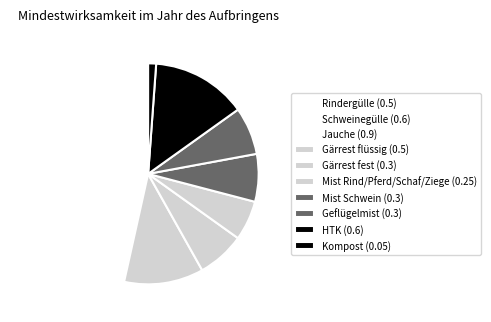

To the nearest percent, what is the average slice percentage?

10%